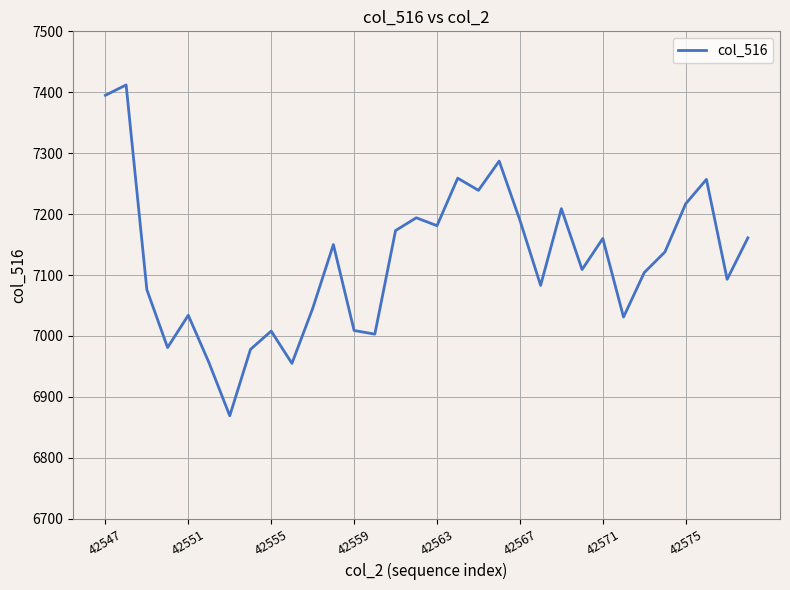

What is the difference between the maximum and minimum values?

543